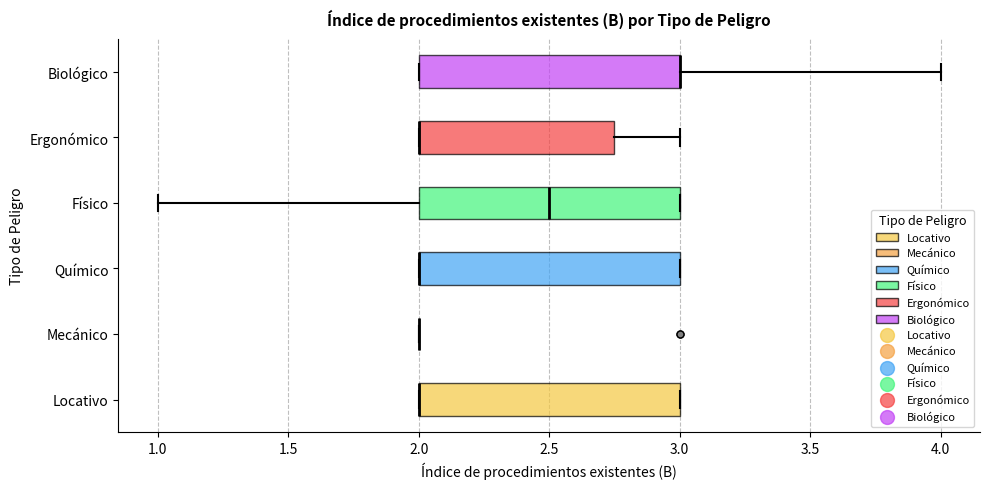

Reading bottom to top, read every box against the x-axis: the position of its median line, the range the box covers, and the ends of its whiskers. The values are not printed on the chart, so give them approximately, as read against the axis.

Locativo: median 2.00 (drawn on the box's left edge), box 2.00 to 3.00, whiskers 2.00 to 3.00
Mecánico: box collapsed to a line at 2.00, whiskers 2.00 to 2.00
Químico: median 2.00 (drawn on the box's left edge), box 2.00 to 3.00, whiskers 2.00 to 3.00
Físico: median 2.50, box 2.00 to 3.00, whiskers 1.00 to 3.00
Ergonómico: median 2.00 (drawn on the box's left edge), box 2.00 to 2.75, whiskers 2.00 to 3.00
Biológico: median 3.00 (drawn on the box's right edge), box 2.00 to 3.00, whiskers 2.00 to 4.00